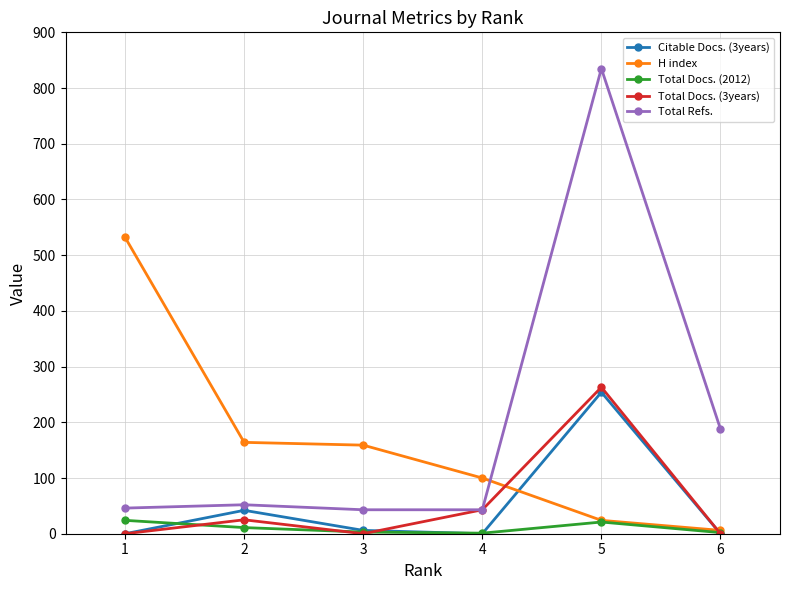

Between 3 and 5, which series saw the biggest shift?

Total Refs.